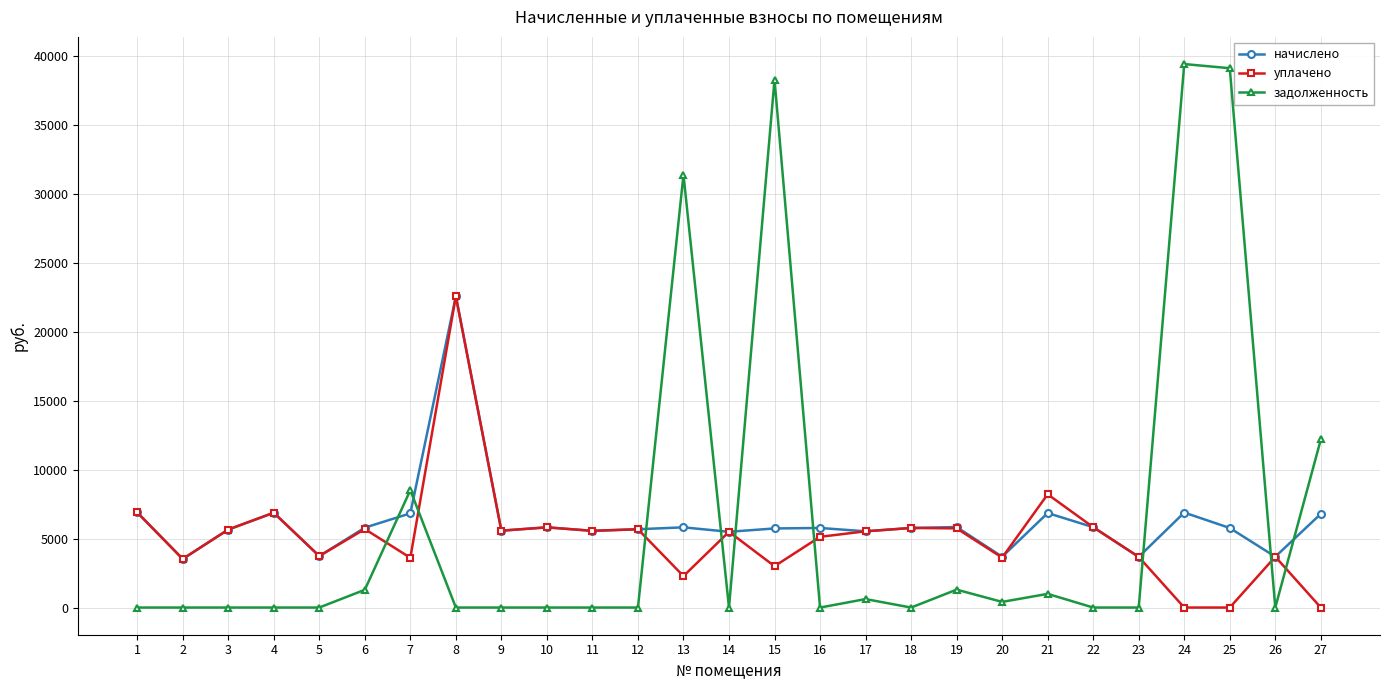

What is the difference between the maximum and minimum values in the начислено series?

19055.8